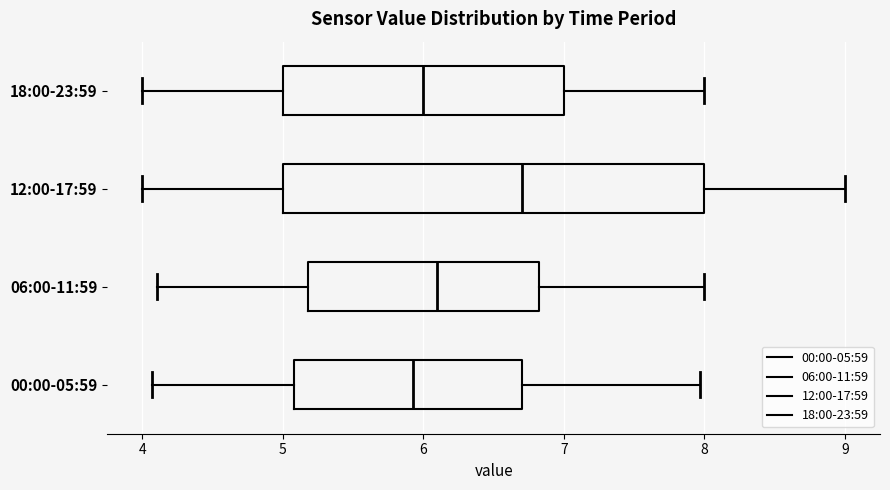

Which box has the furthest to the right median line?

12:00-17:59